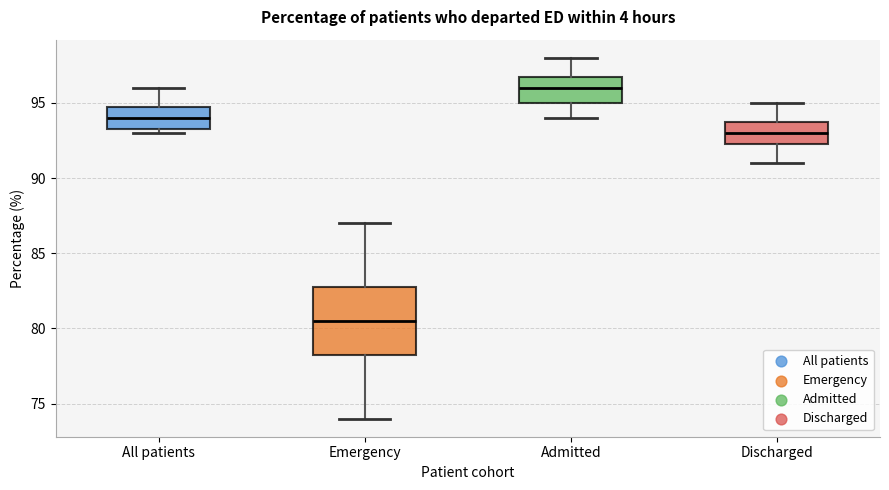

Reading left to right, transcribe this box plot: for each box, give where its median line is, the range the box spans, and where its two whiskers end, as read against the y-axis. The values are not printed on the chart, so give them approximately, as read against the axis.

All patients: median 94.0, box 93.5 to 95.0, whiskers 93.0 to 96.0
Emergency: median 80.5, box 78.5 to 83.0, whiskers 74.0 to 87.0
Admitted: median 96.0, box 95.0 to 97.0, whiskers 94.0 to 98.0
Discharged: median 93.0, box 92.5 to 94.0, whiskers 91.0 to 95.0